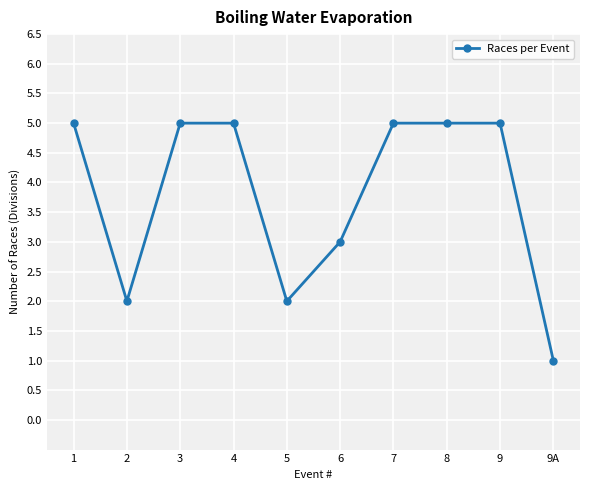

What is the label of the 6th point from the left?

6